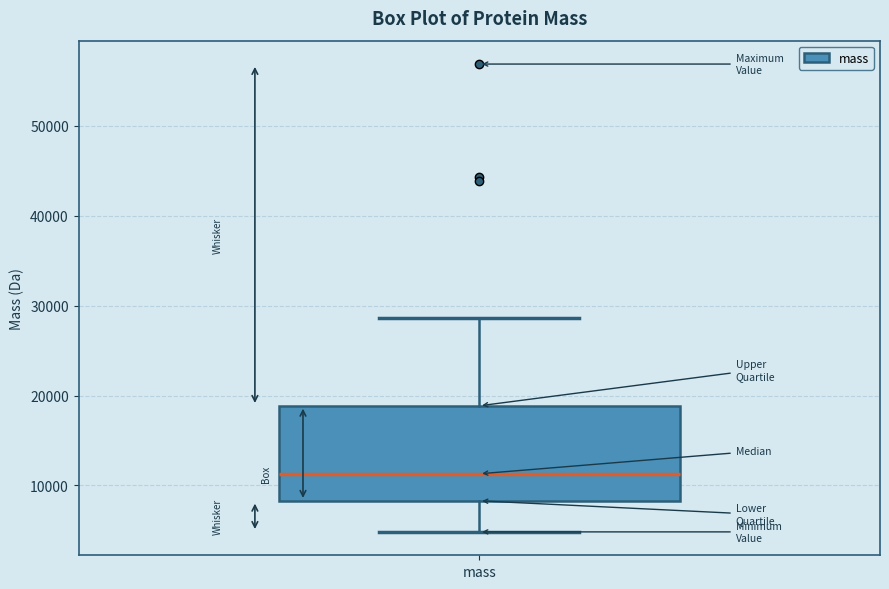

Read this box plot against the y-axis: the position of the median line, the range covered by the box, and the ends of both whiskers. The values are not printed on the chart, so give them approximately, as read against the axis.

median 11000, box 8000 to 19000, whiskers 5000 to 29000